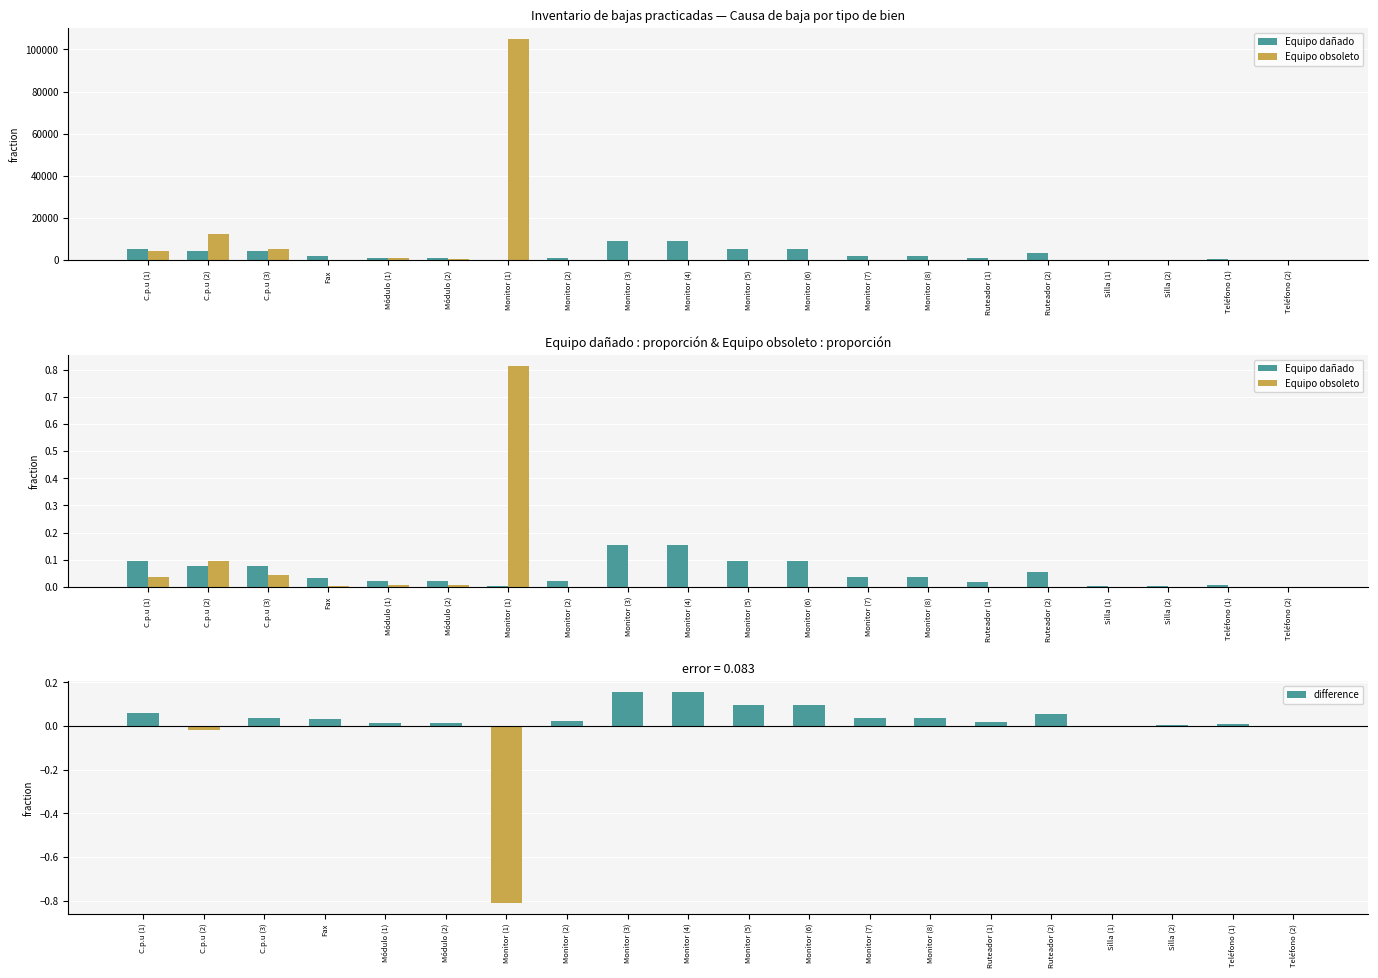

At which label does Equipo obsoleto reach its minimum?

Ruteador (2)